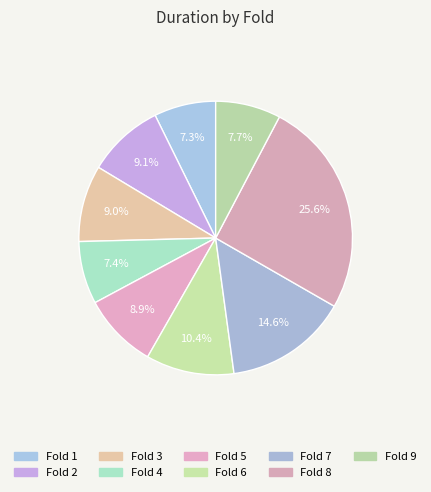

How many segments does this pie chart have?

9